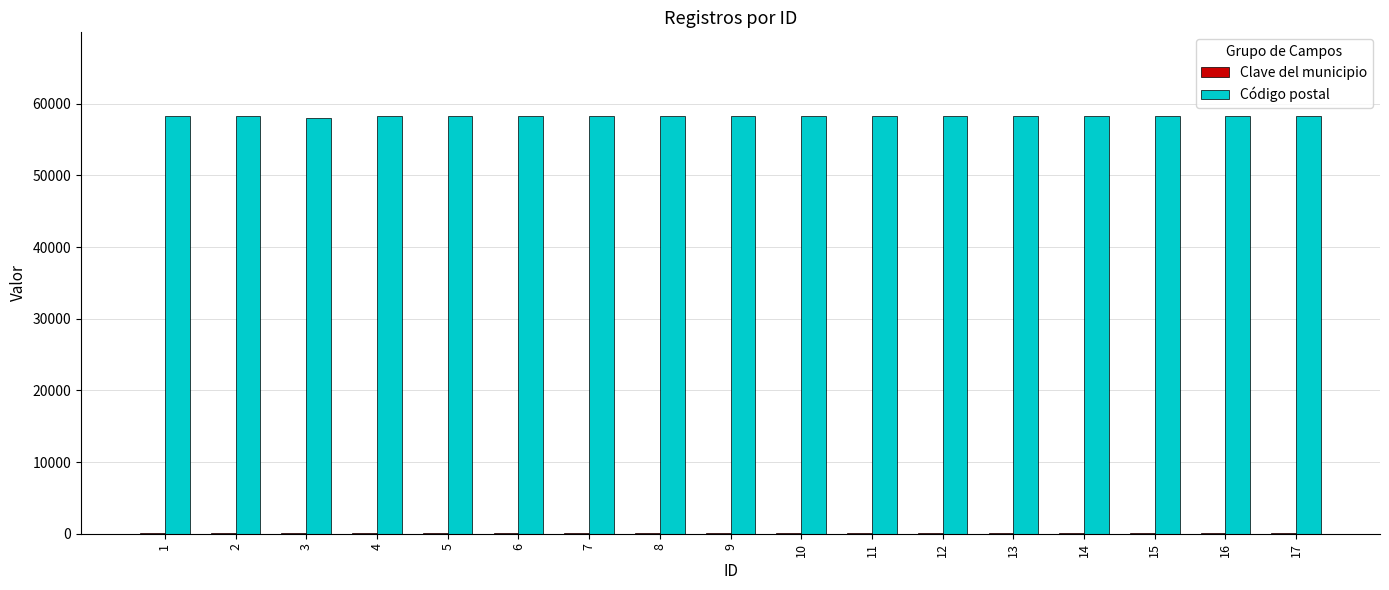

Which series has the largest total across all categories?

Código postal